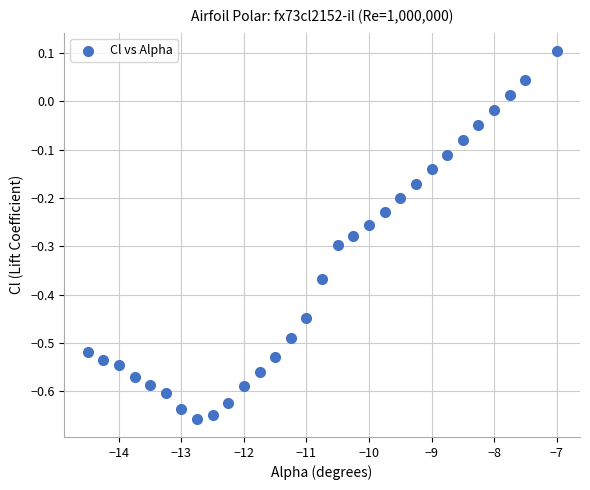

What is the range of X values (max minus min)?

7.5